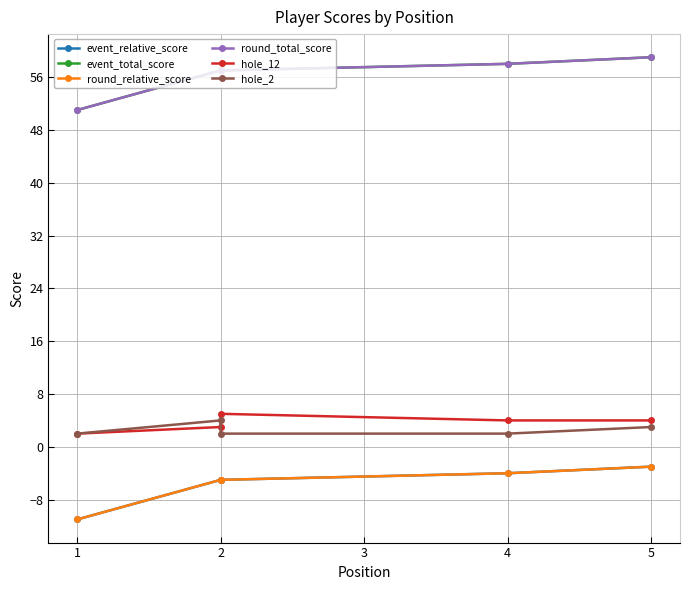

True or false: round_total_score has more than 0 interior local peaks.

False